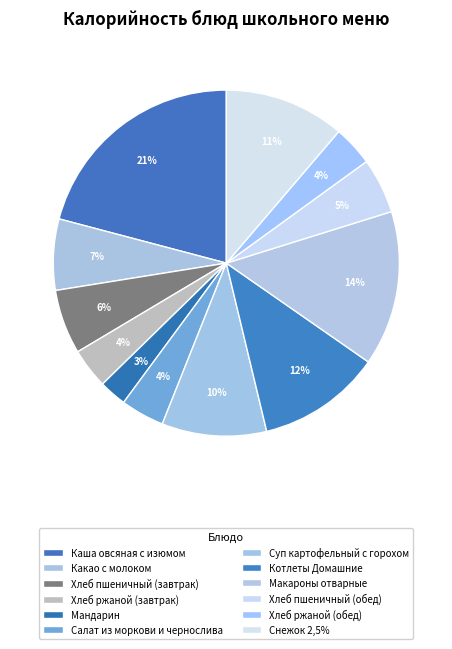

How much of the chart is everything except Мандарин?

97.4%